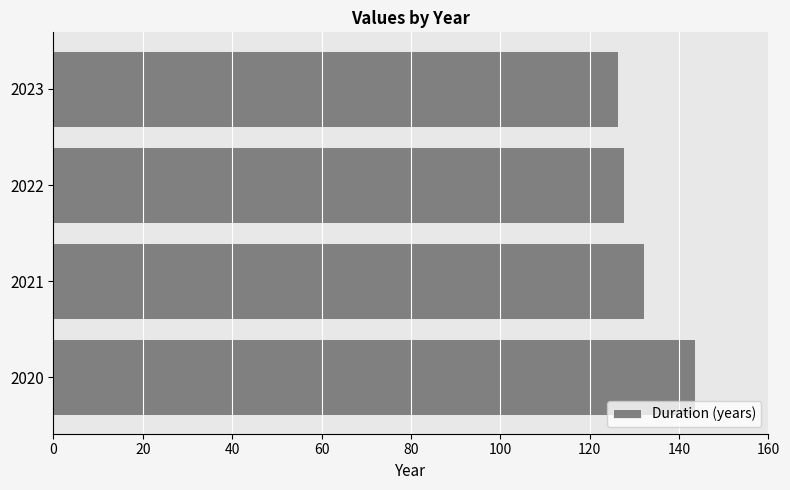

What is the difference between the second highest and second lowest values?

4.4